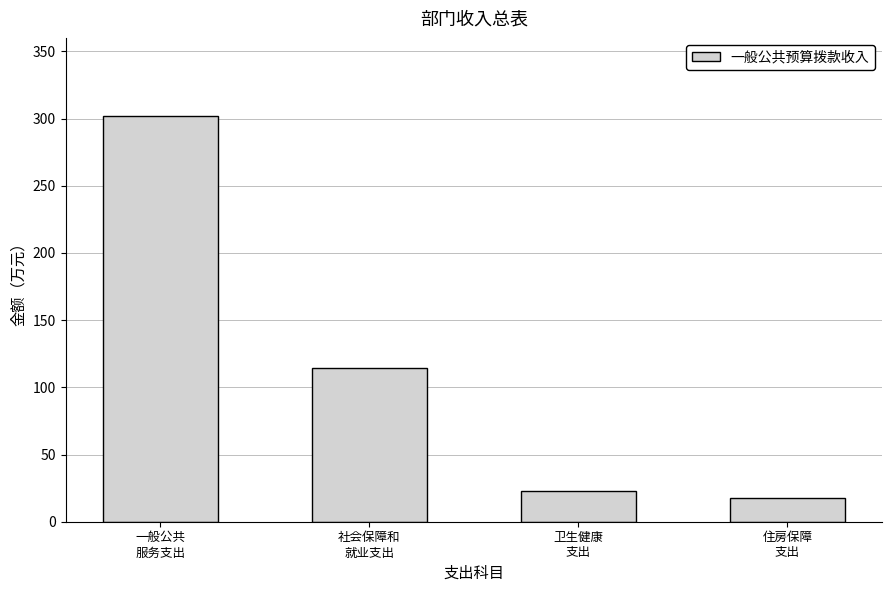

Reading left to right, transcribe all the data shown in this chart.

301.9	114.4	23.0	17.9